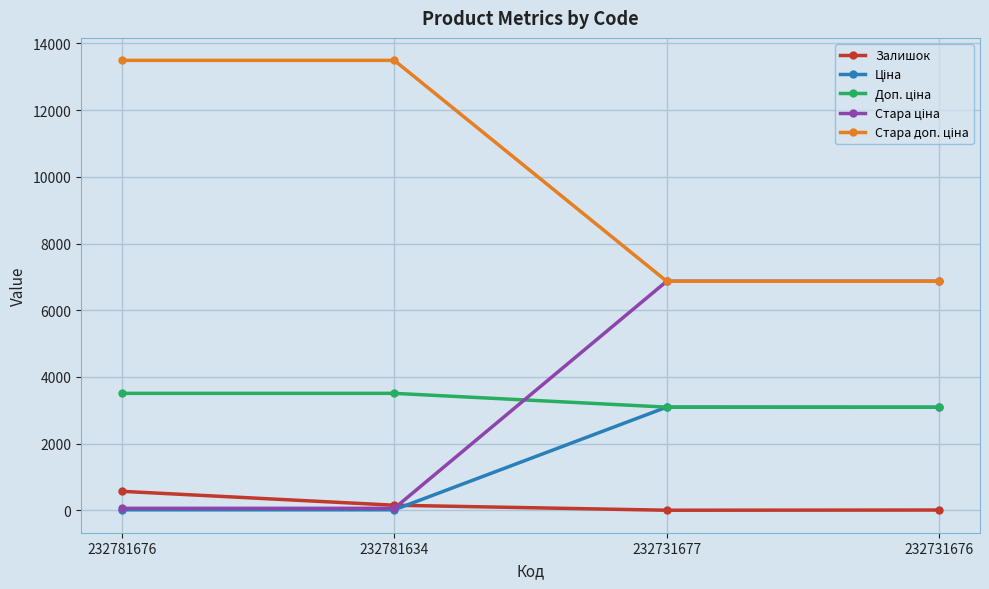

True or false: Залишок has a value of 153.0 at 232781634.

True